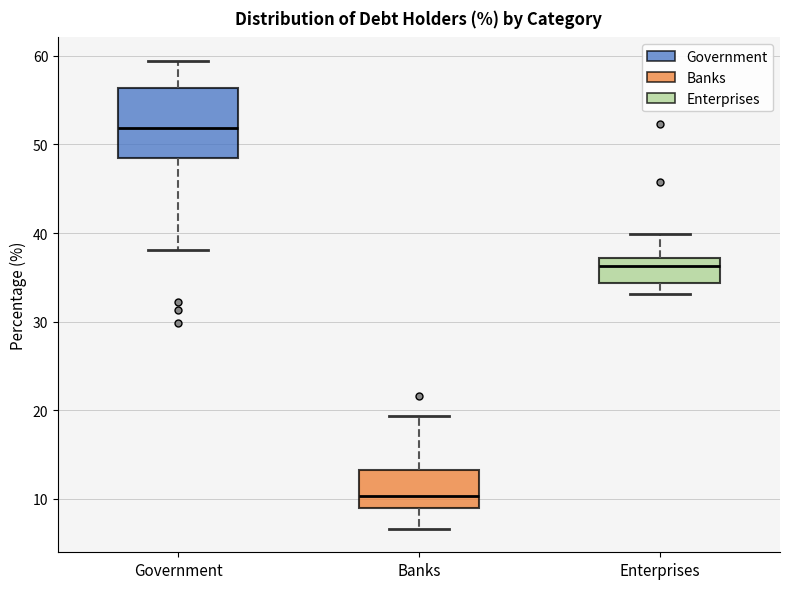

Reading left to right, read every box against the y-axis: the position of its median line, the range the box covers, and the ends of its whiskers. The values are not printed on the chart, so give them approximately, as read against the axis.

Government: median 52, box 48 to 56, whiskers 38 to 59
Banks: median 10, box 9 to 13, whiskers 7 to 19
Enterprises: median 36, box 34 to 37, whiskers 33 to 40